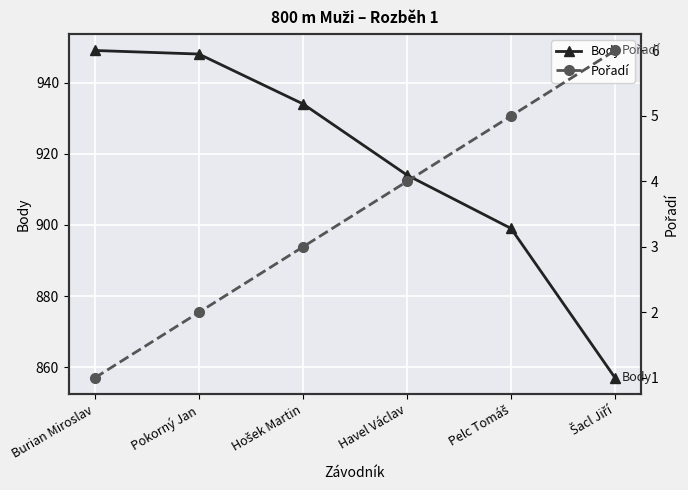

What is the average value of the Pořadí series?

4